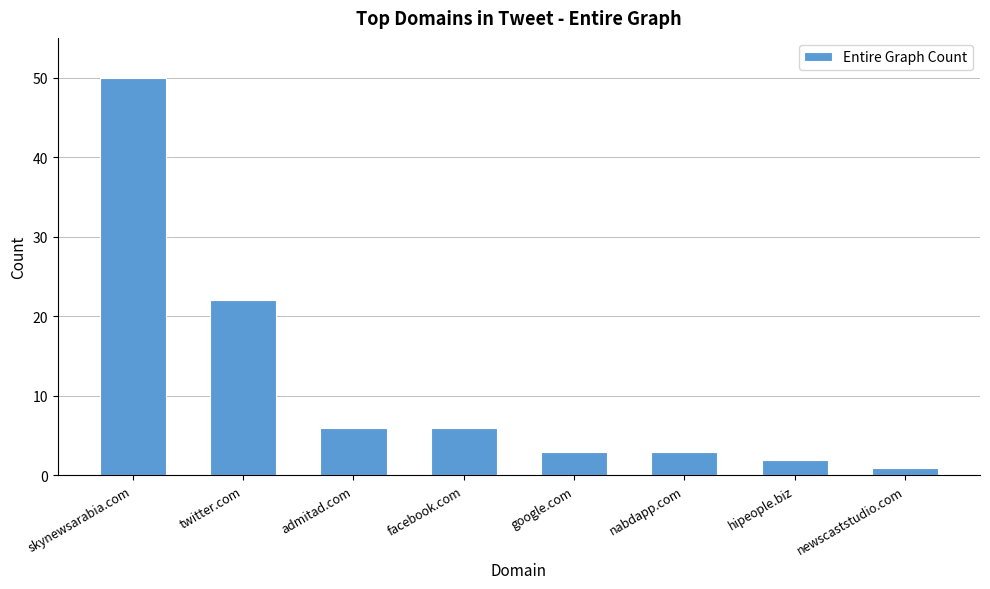

What position from the left is google.com?

5